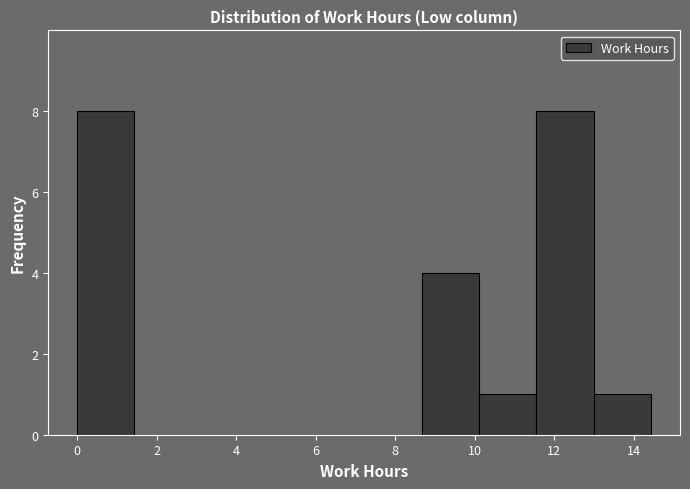

Reading left to right, transcribe this chart: for each bar, give the range it covers on the x-axis and its height. Neither the bar edges nor the heights are printed on the chart, so give them approximately, as read against the axes.

0.0 to 1.4: 8
1.4 to 2.8: 0
2.8 to 4.4: 0
4.4 to 5.8: 0
5.8 to 7.2: 0
7.2 to 8.6: 0
8.6 to 10.2: 4
10.2 to 11.6: 1
11.6 to 13.0: 8
13.0 to 14.4: 1